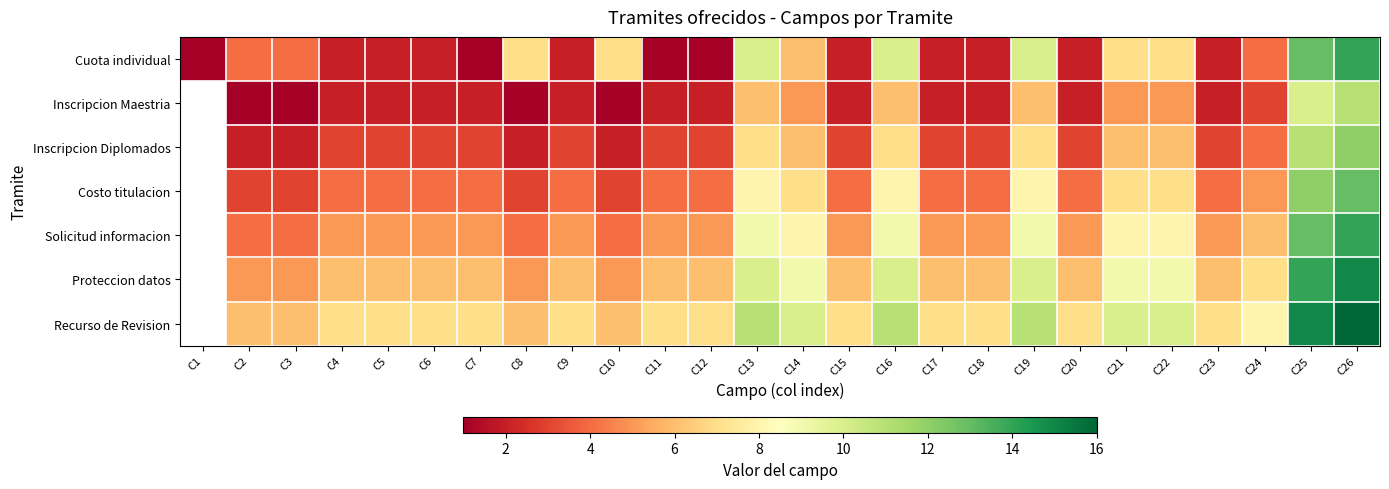

At which category does the chart reach its peak across all series?

C26